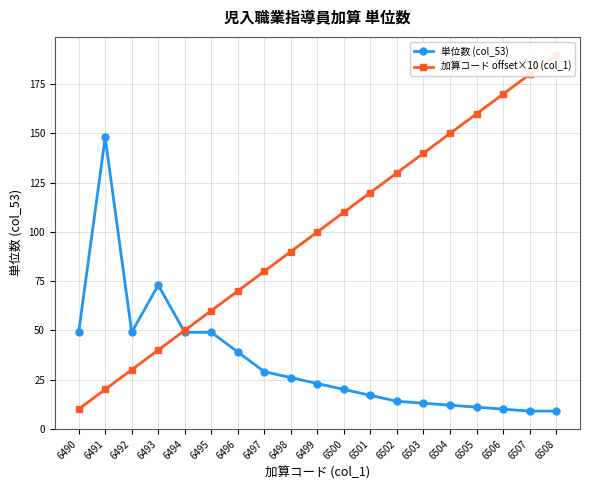

Rank the series at 6504 from highest to lowest value.

加算コード offset×10 (col_1), 単位数 (col_53)